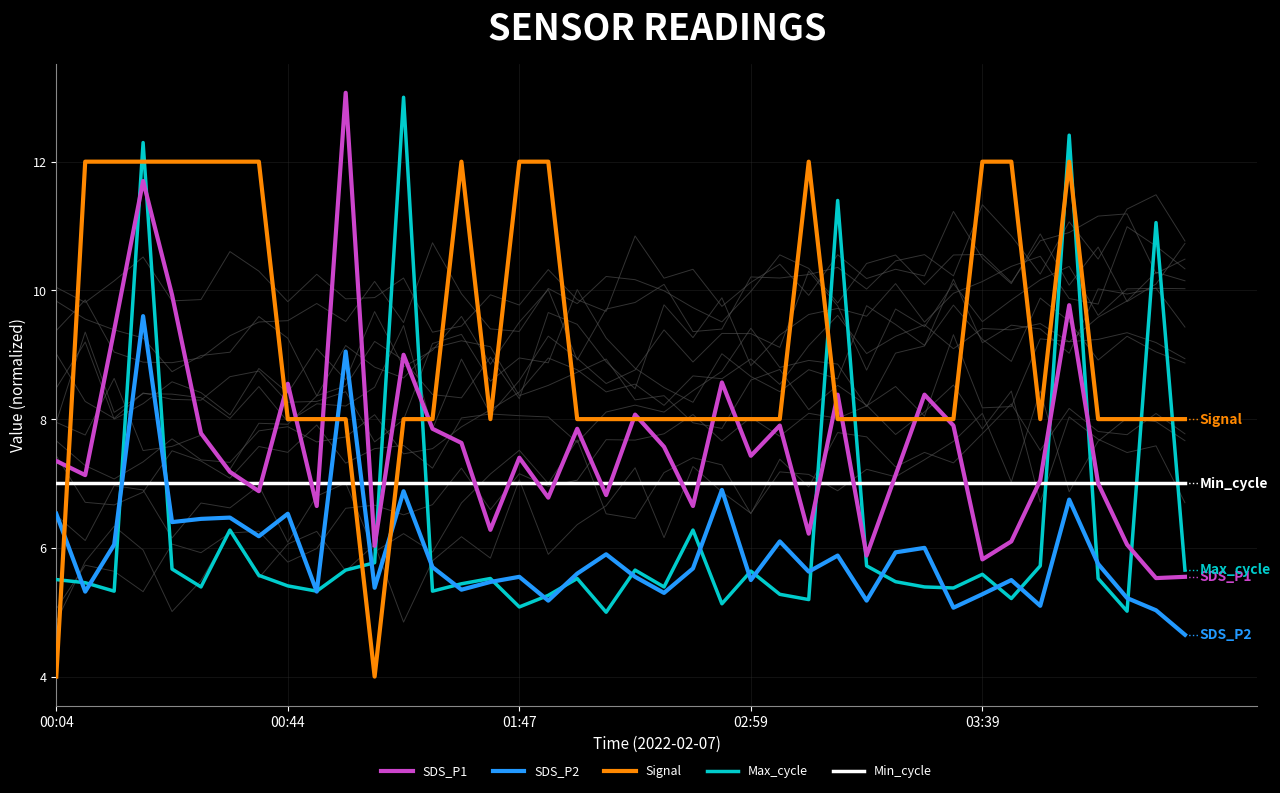

What is the lowest value of the SDS_P2 series?

4.7